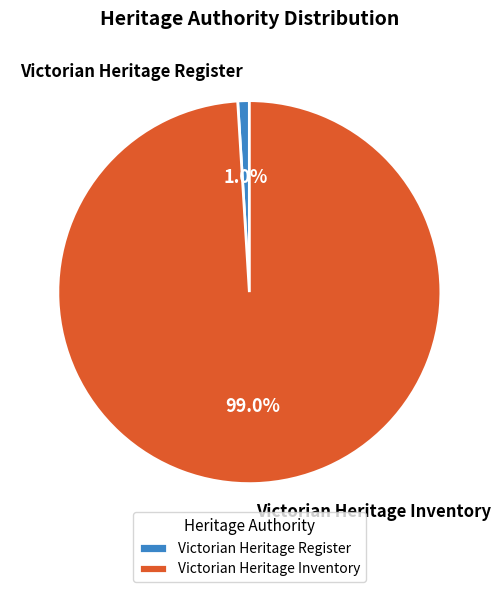

How many segments does this pie chart have?

2